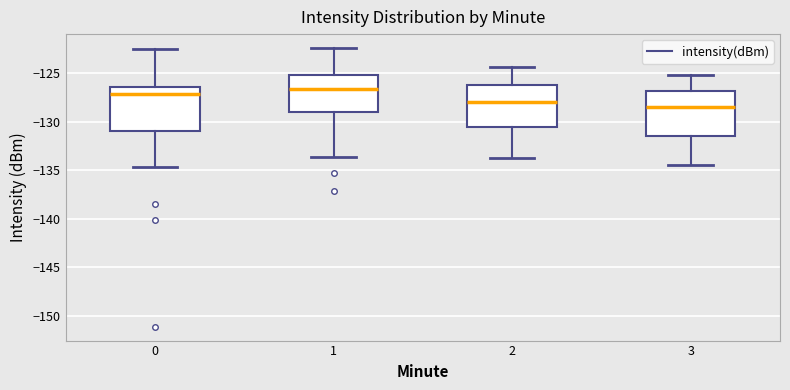

Reading left to right, read every box against the y-axis: the position of its median line, the range the box covers, and the ends of its whiskers. The values are not printed on the chart, so give them approximately, as read against the axis.

0: median -127.0, box -131.0 to -126.5, whiskers -134.5 to -122.5
1: median -126.5, box -129.0 to -125.0, whiskers -133.5 to -122.5
2: median -128.0, box -130.5 to -126.0, whiskers -133.5 to -124.5
3: median -128.5, box -131.5 to -127.0, whiskers -134.5 to -125.0